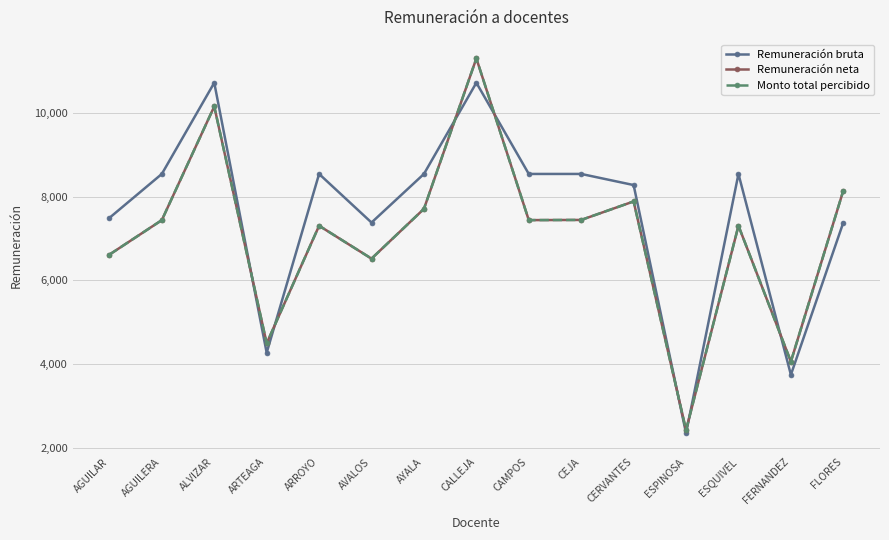

At how many categories does at least one series exceed 9367?

2